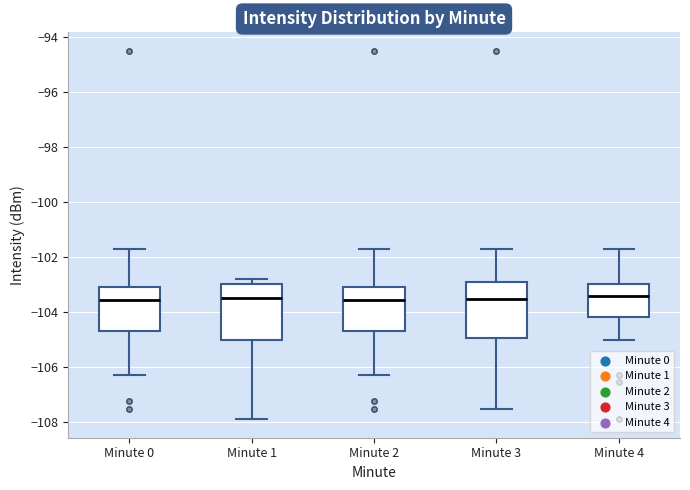

Reading left to right, read every box against the y-axis: the position of its median line, the range the box covers, and the ends of its whiskers. The values are not printed on the chart, so give them approximately, as read against the axis.

Minute 0: median -103.6, box -104.6 to -103.0, whiskers -106.2 to -101.6
Minute 1: median -103.4, box -105.0 to -103.0, whiskers -107.8 to -102.8
Minute 2: median -103.6, box -104.6 to -103.0, whiskers -106.2 to -101.6
Minute 3: median -103.6, box -105.0 to -102.8, whiskers -107.6 to -101.6
Minute 4: median -103.4, box -104.2 to -103.0, whiskers -105.0 to -101.6